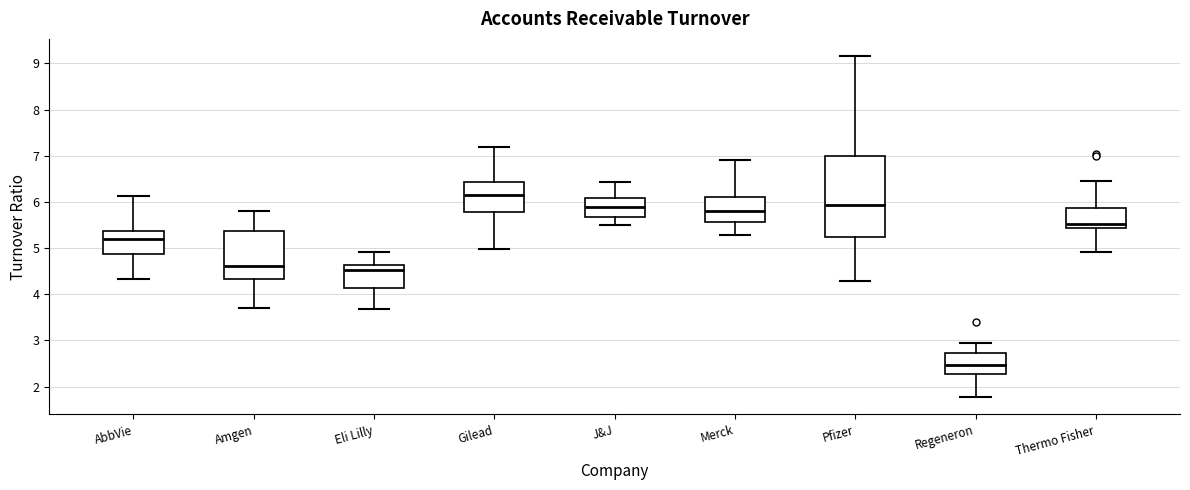

Where does the lower whisker of the box for Pfizer end on the y-axis? The values are not printed on the chart, so give them approximately, as read against the axis.

4.3